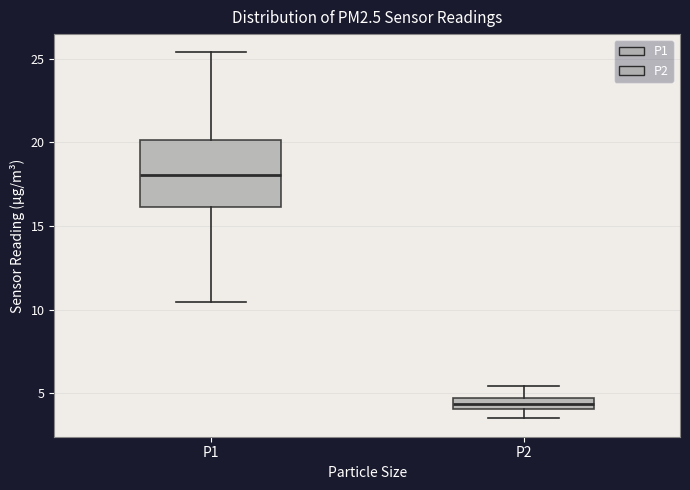

Comparing the boxes themselves (not the whiskers), which one is the tallest?

P1